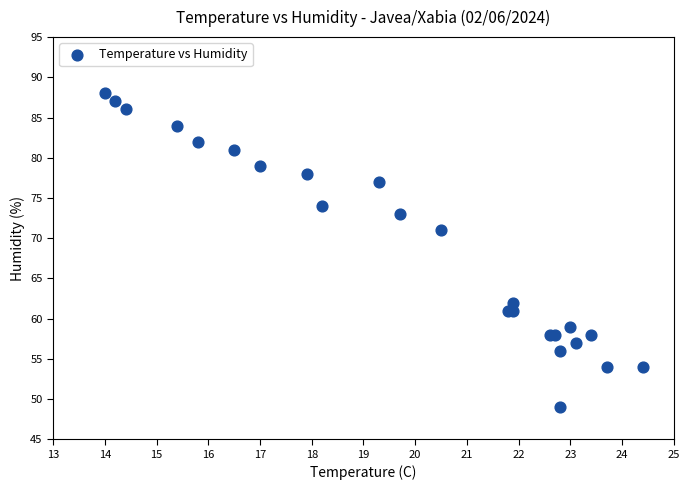

What Y value in the scatter plot is closest to 68?

71